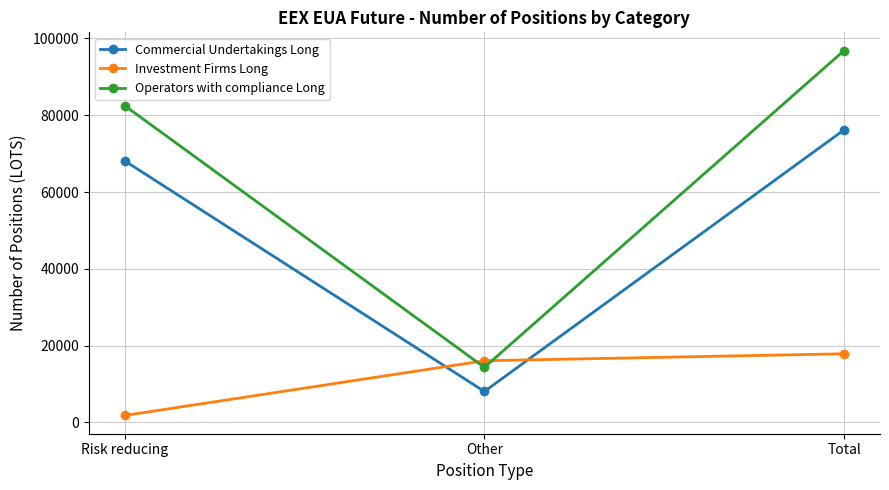

The Operators with compliance Long series shows 141009 at Risk reducing. True or false?

False